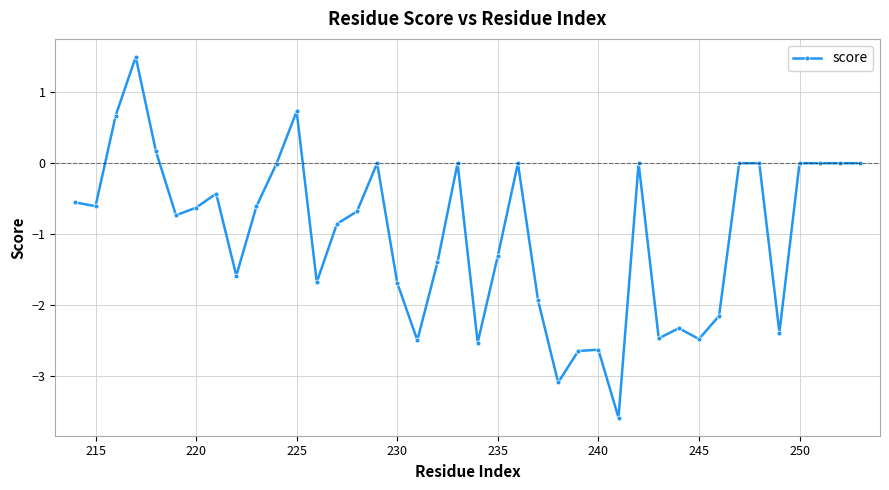

What is the difference between the maximum and second lowest values?

4.6